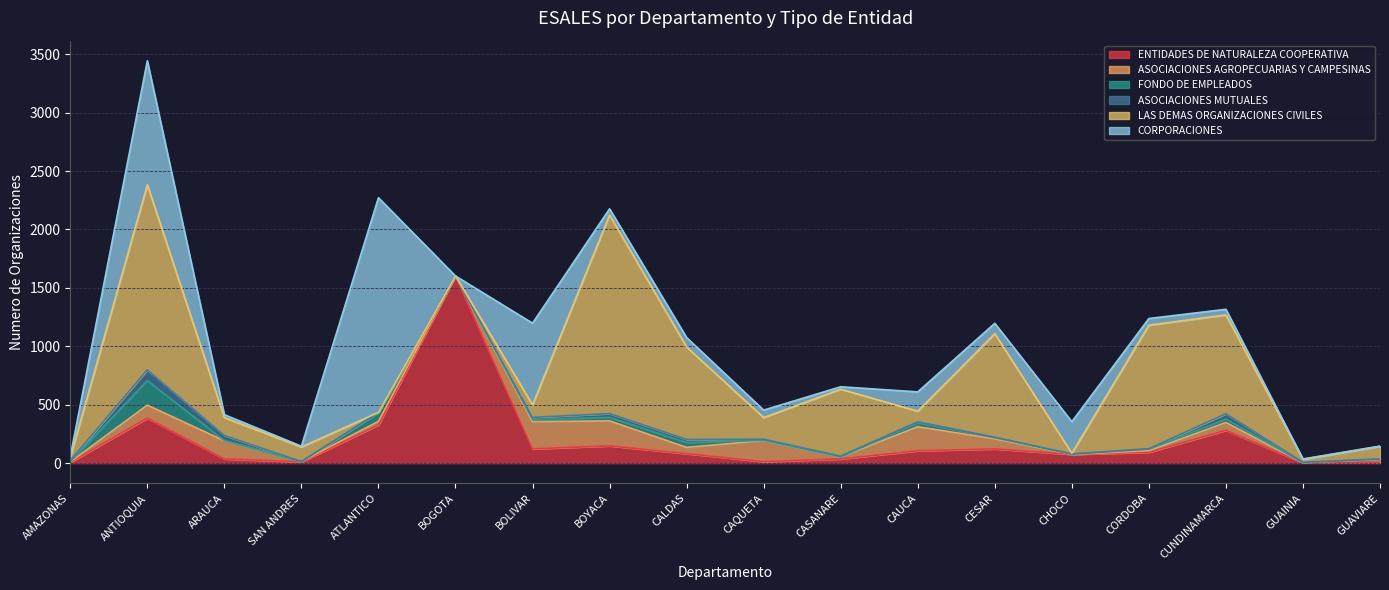

How many positive values does the ASOCIACIONES MUTUALES series have?

15